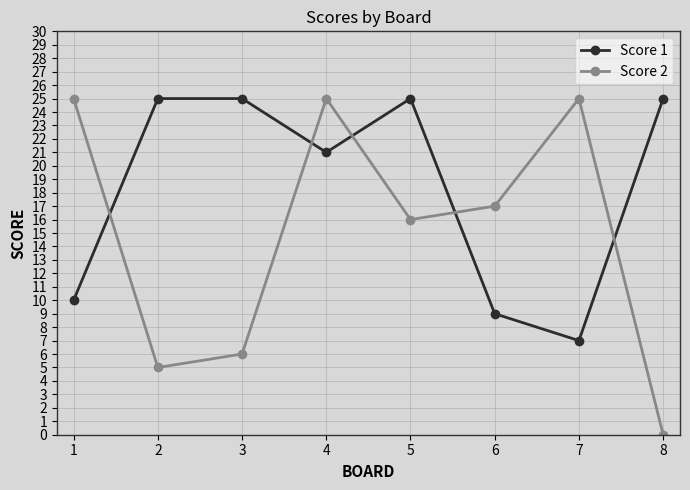

How many data points does each series have?

8